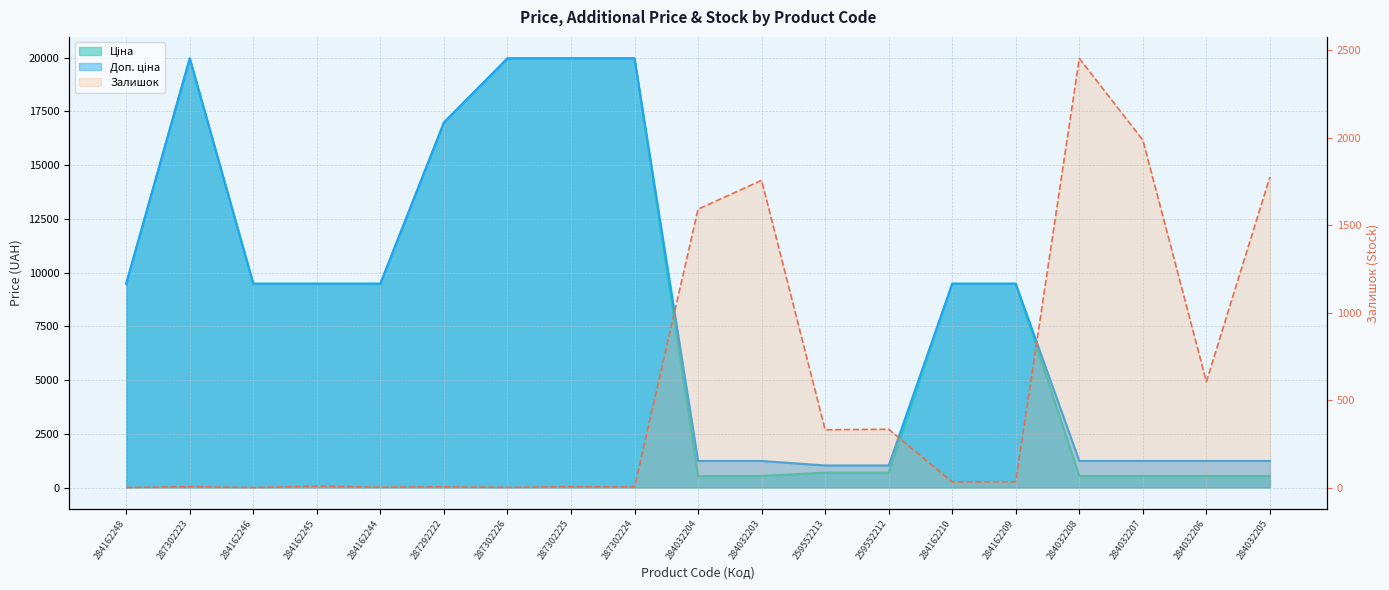

What is the difference between the highest and lowest values at 284162244?

9478.1